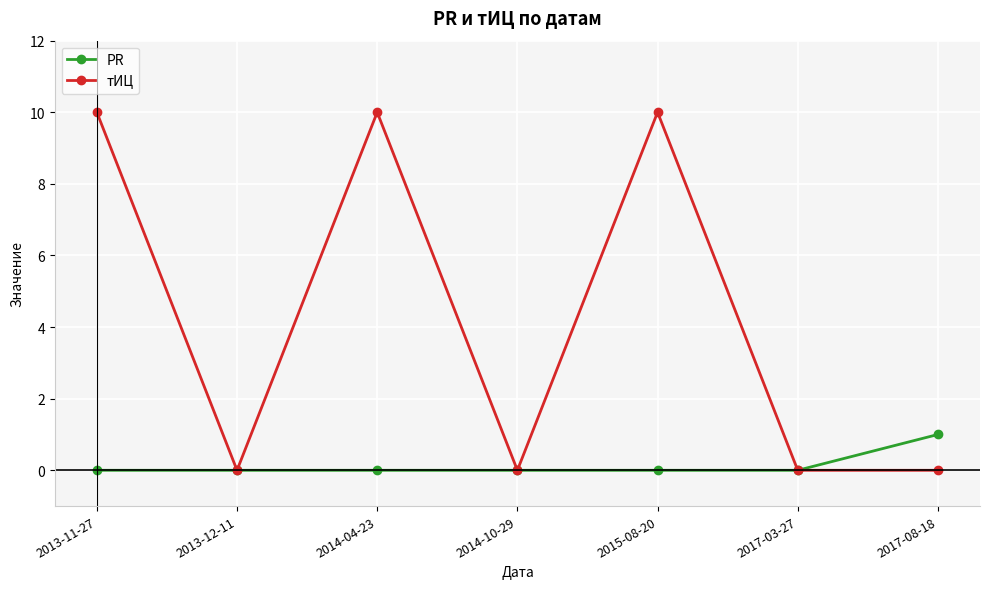

What is the maximum value shown in the chart?

10